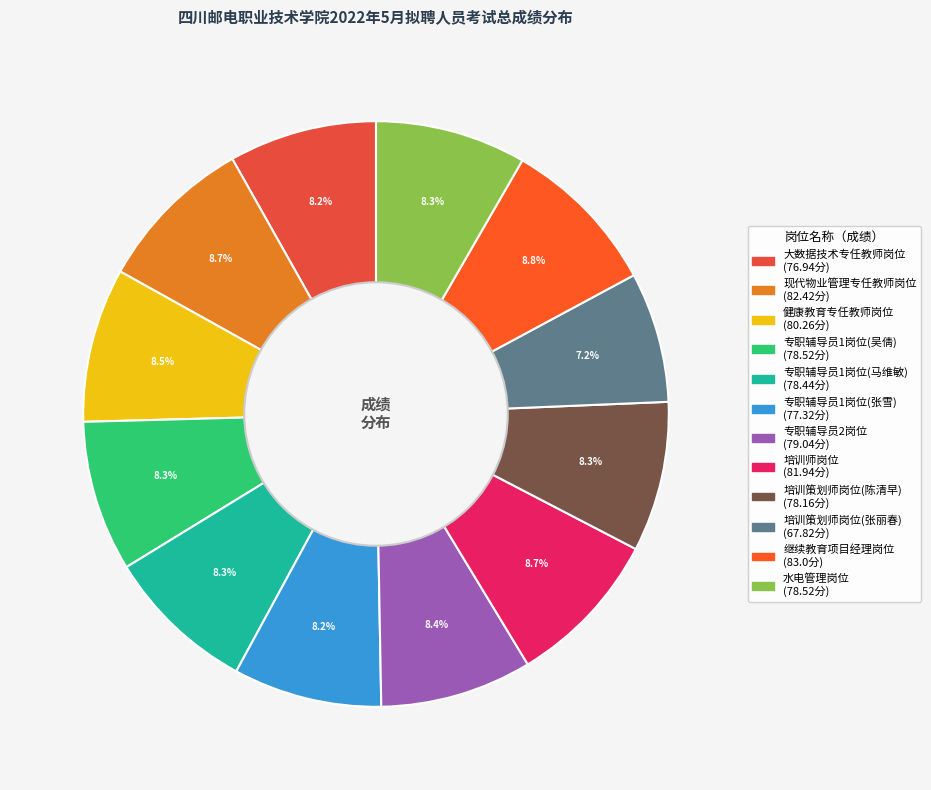

What percentage is the 专职辅导员1岗位(张雪) slice, to the nearest percent?

8%